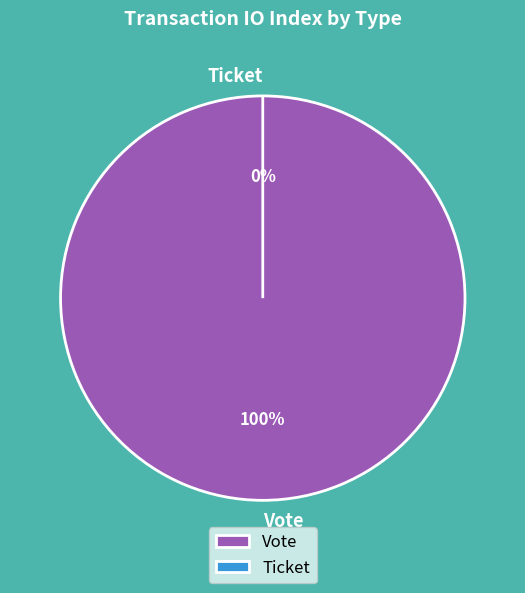

Is it true that Vote is 100% of the pie?

True